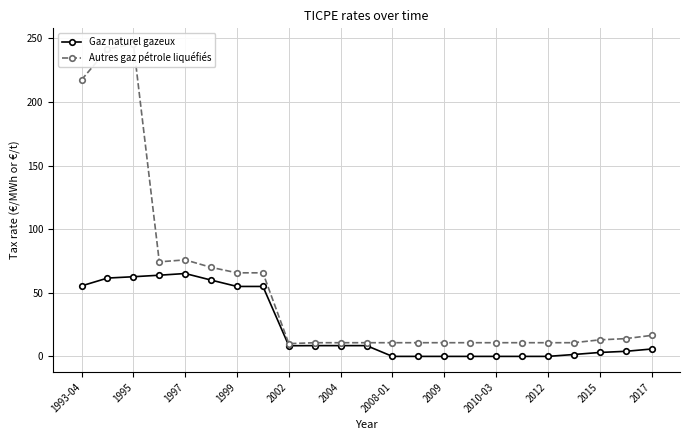

Is it true that Gaz naturel gazeux equals 0.0 at 15?

True